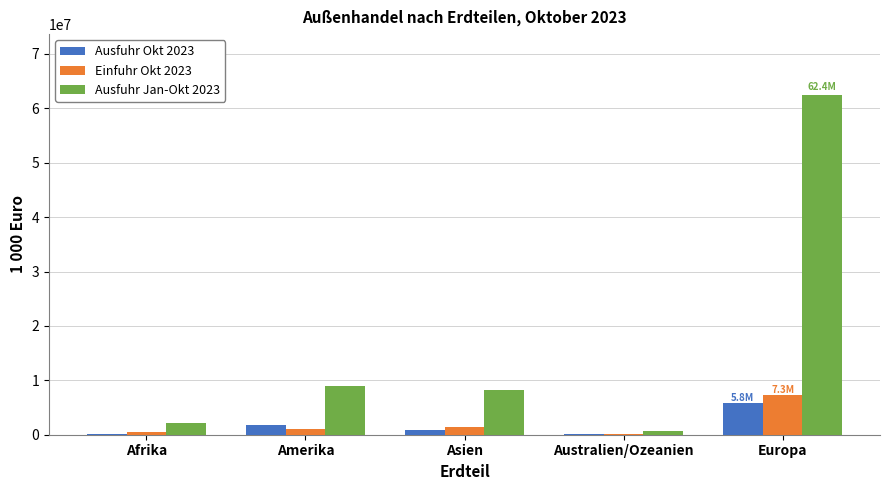

What is the greatest value displayed?

62410303